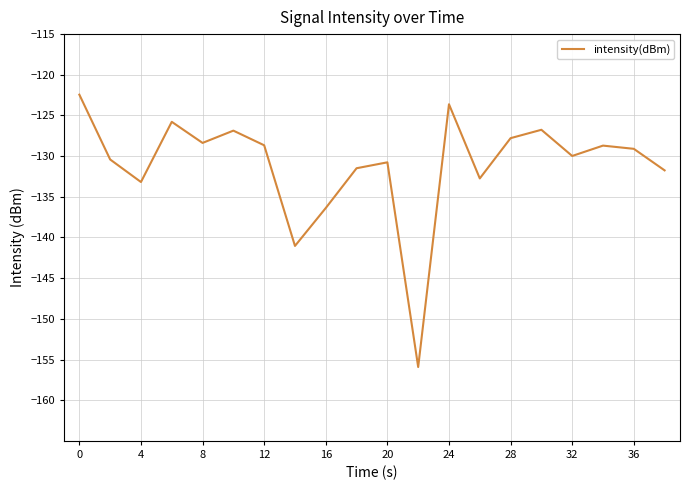

What is the minimum value shown in the chart?

-155.9